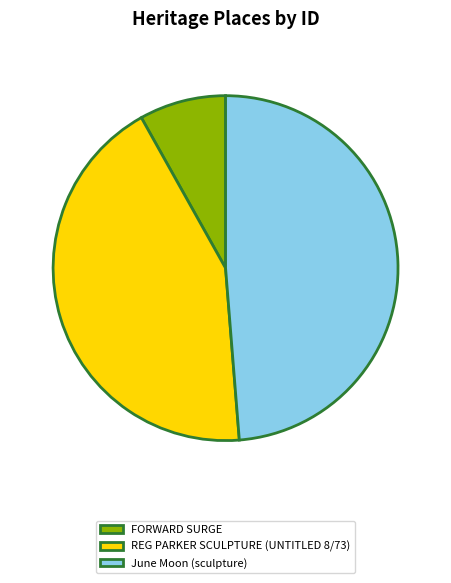

Rank the categories by value from lowest to highest.

FORWARD SURGE, REG PARKER SCULPTURE (UNTITLED 8/73), June Moon (sculpture)